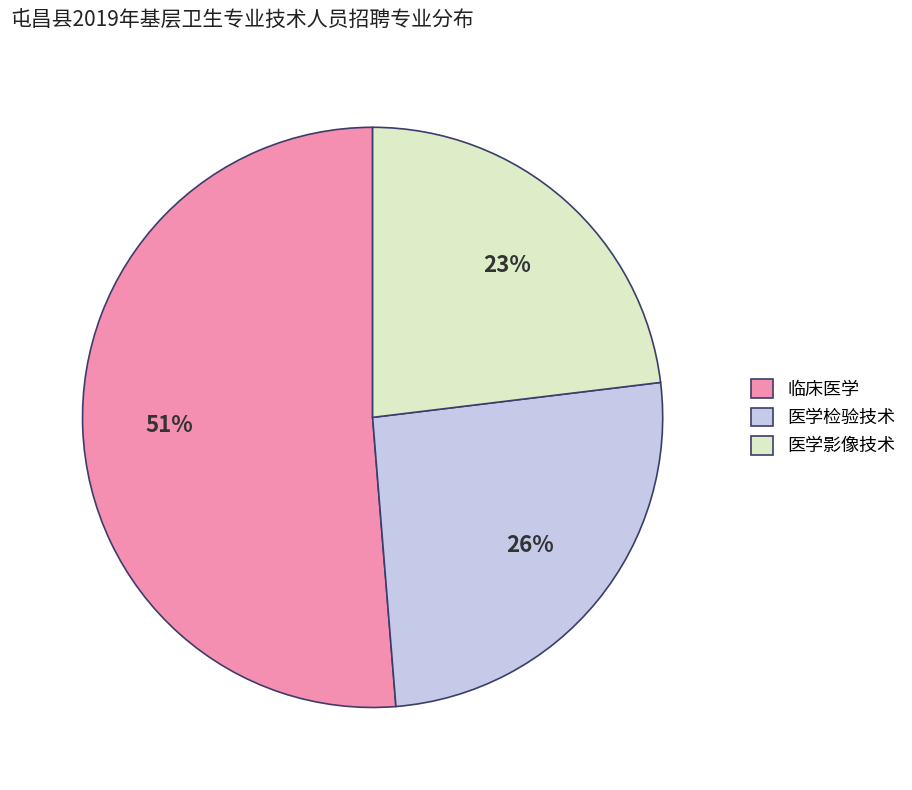

True or false: 临床医学 accounts for 51% of the total.

True